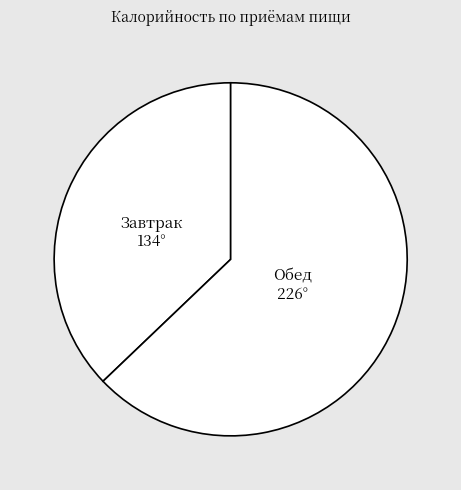

Do Завтрак and Обед together represent more than half of the pie?

Yes